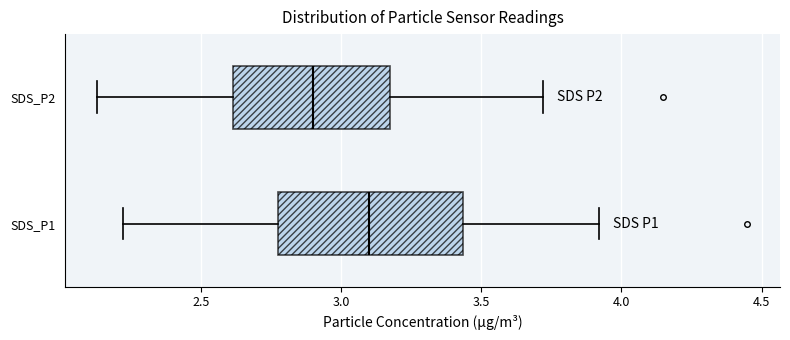

Where does the right whisker of the box for SDS_P1 end on the x-axis? The values are not printed on the chart, so give them approximately, as read against the axis.

3.90